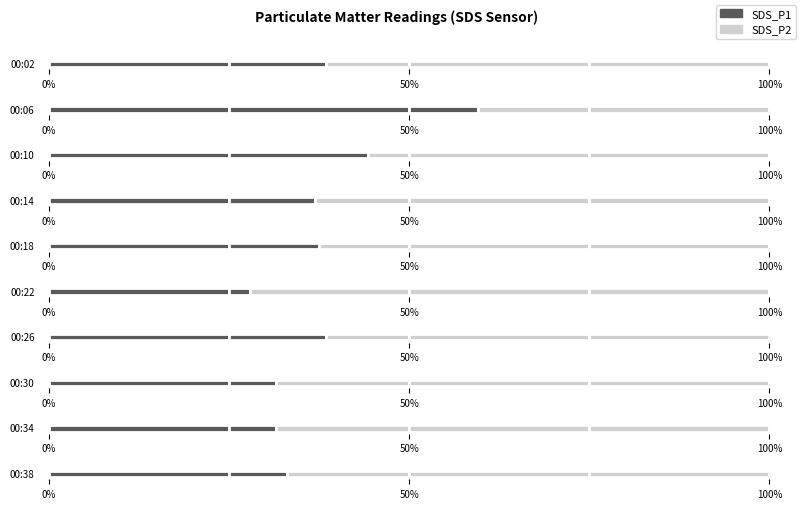

The value of SDS_P2 at 00:38 is 20.6. True or false?

False